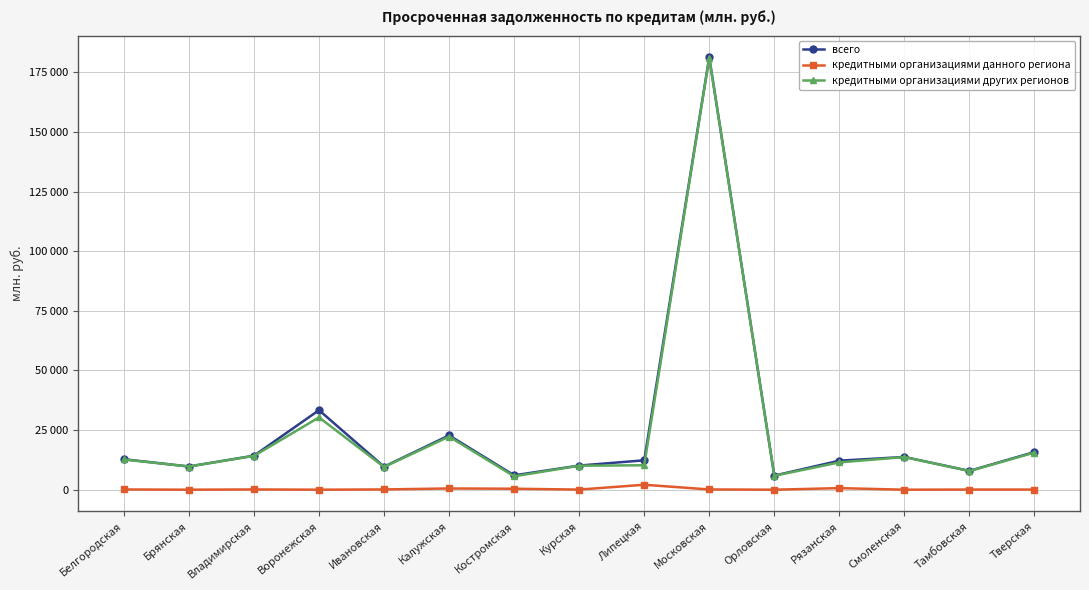

Is the value of всего at Воронежская greater than the value of кредитными организациями других регионов at Рязанская?

Yes